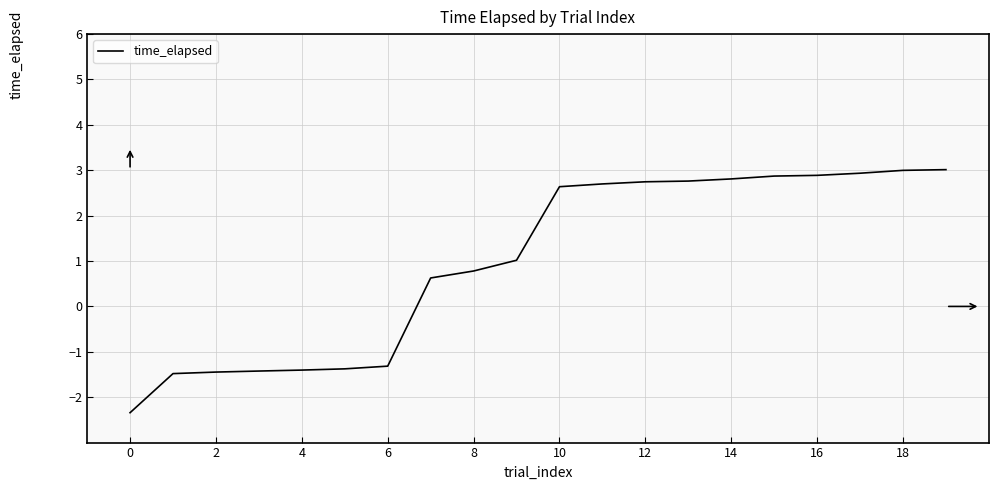

What is the difference between the maximum and minimum values?

5.4